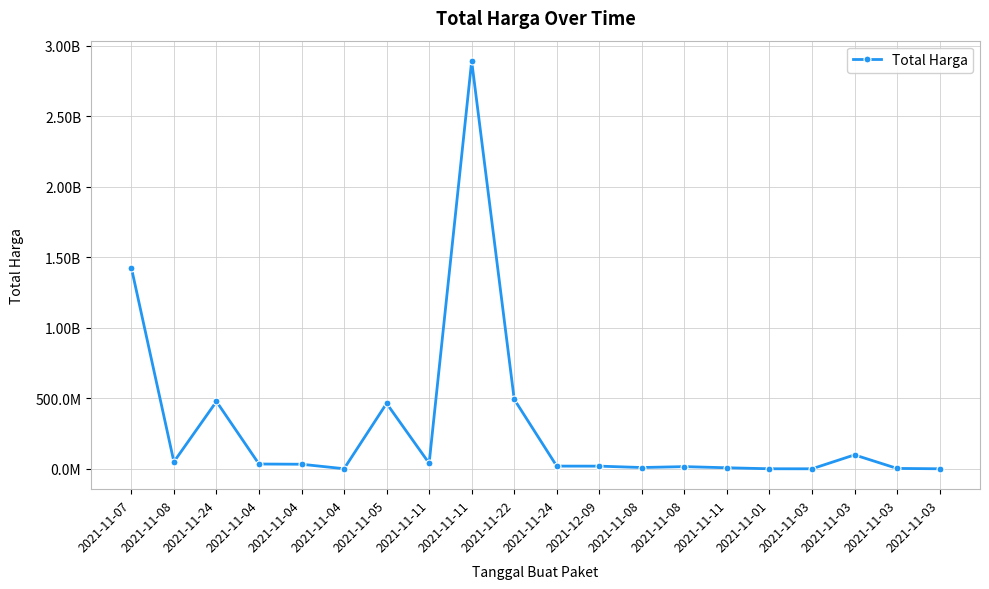

At which category does the chart reach its peak across all series?

2021-11-11